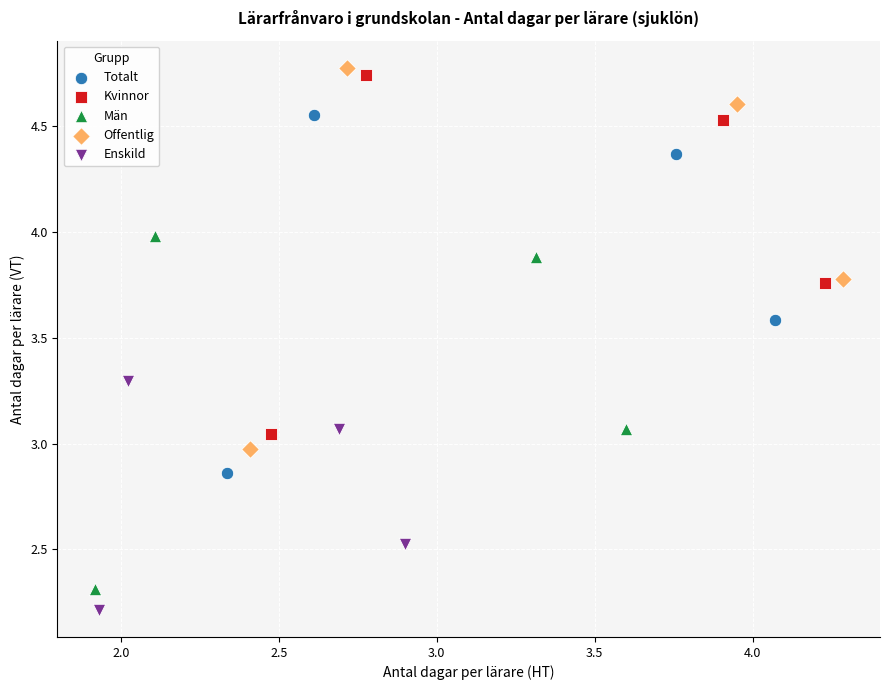

Which series has the widest spread of Y values?

Offentlig